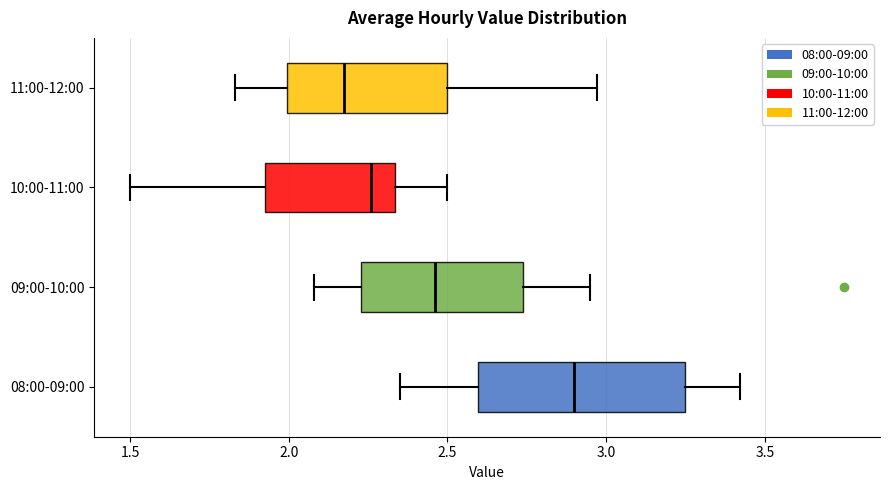

Where does the left whisker of the box for 10:00-11:00 end on the x-axis? The values are not printed on the chart, so give them approximately, as read against the axis.

1.50